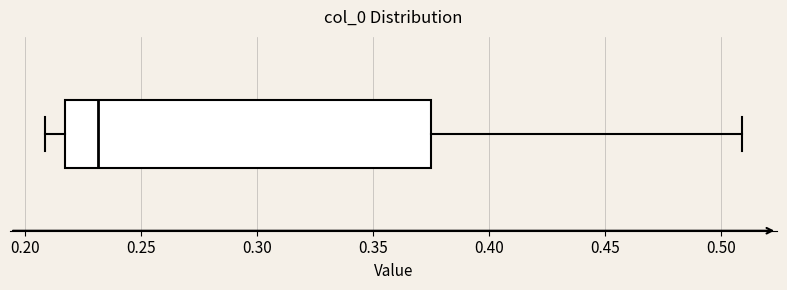

Transcribe this box plot: give where the median line is, the range the box spans, and where the two whiskers end, as read against the x-axis. The values are not printed on the chart, so give them approximately, as read against the axis.

median 0.230, box 0.215 to 0.375, whiskers 0.210 to 0.510